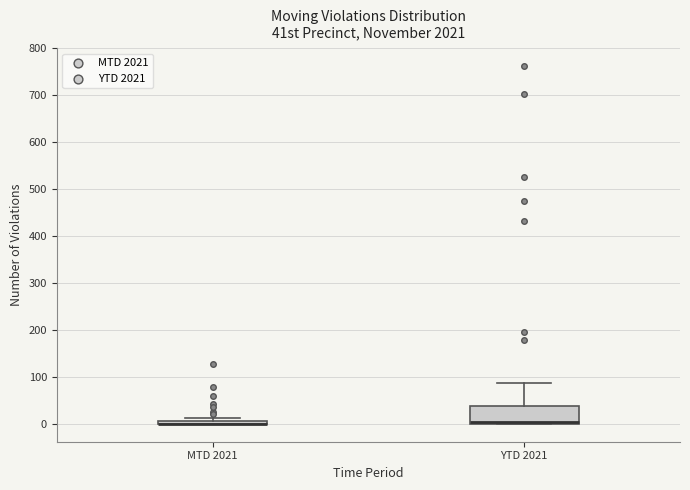

Comparing the boxes themselves (not the whiskers), which one is the tallest?

YTD 2021